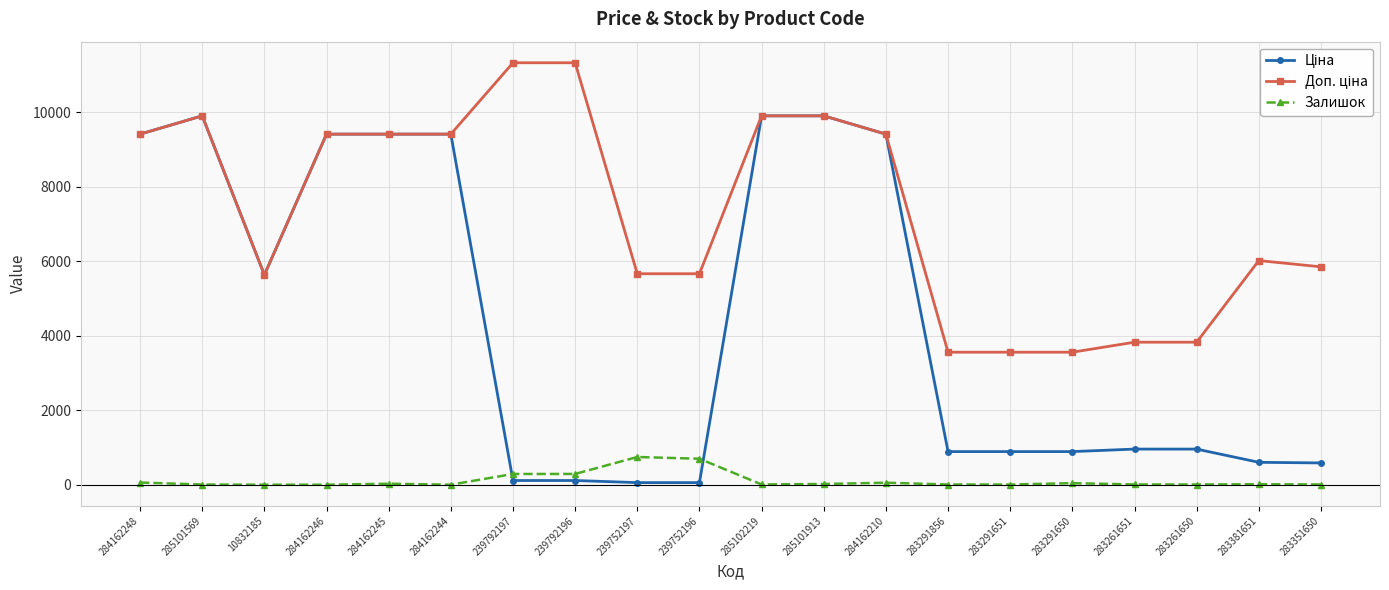

What is the difference between the maximum and minimum values in the Залишок series?

745.0